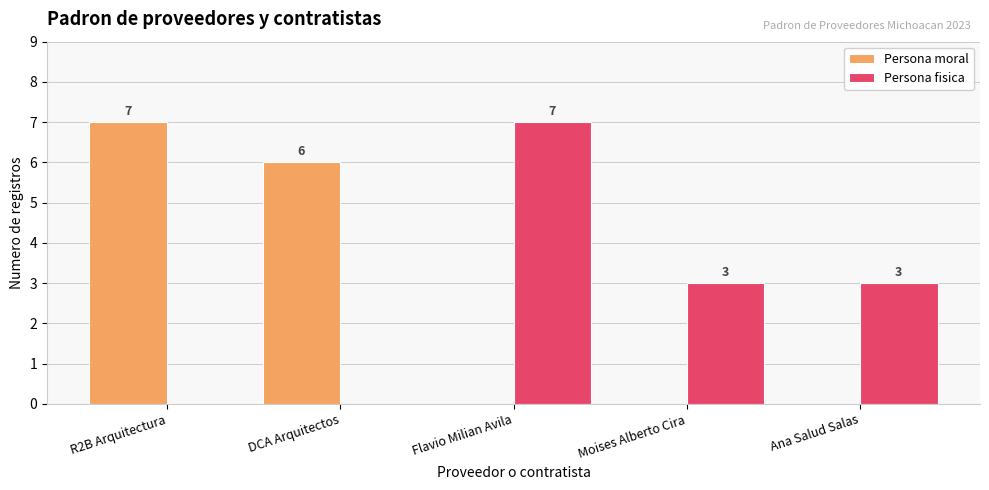

What is the sum of all Persona moral values?

13